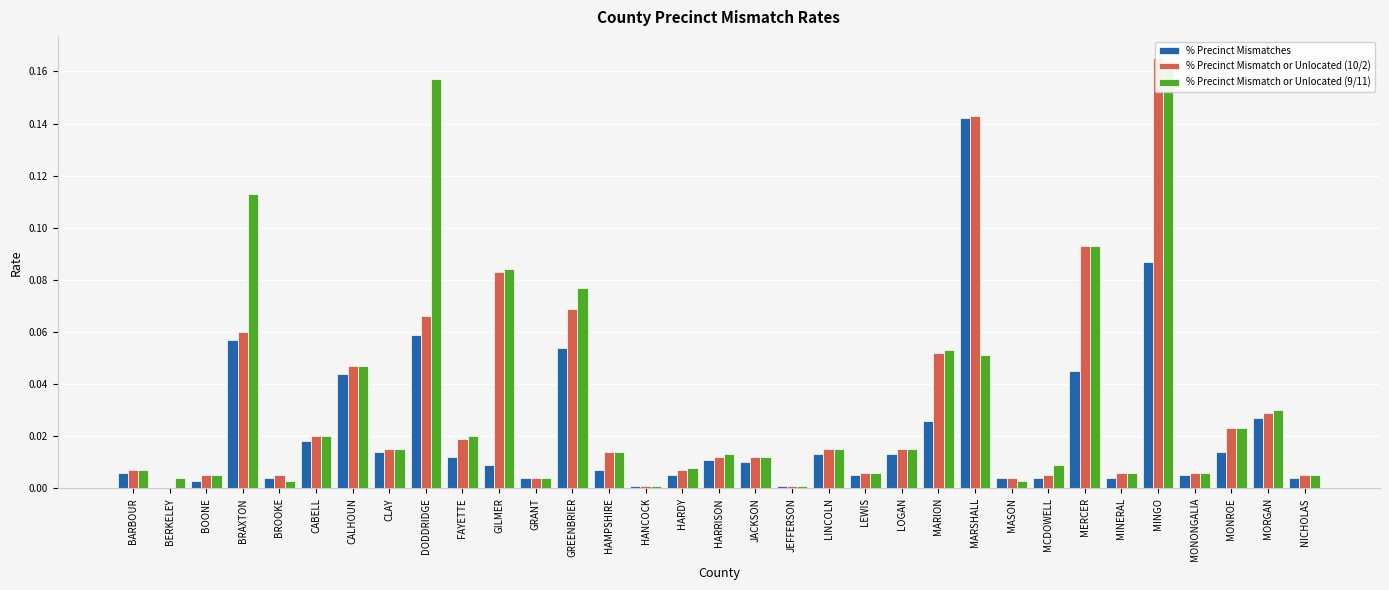

How many bars are there in total?

99